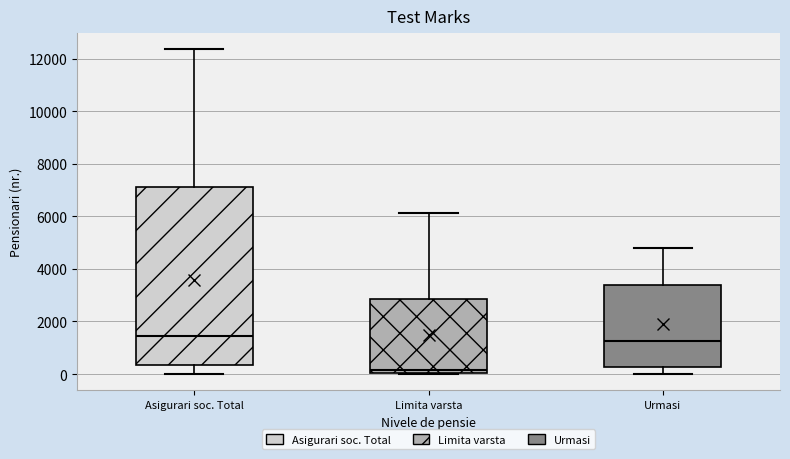

Which box is the tallest, from its lower edge to its upper edge?

Asigurari soc. Total